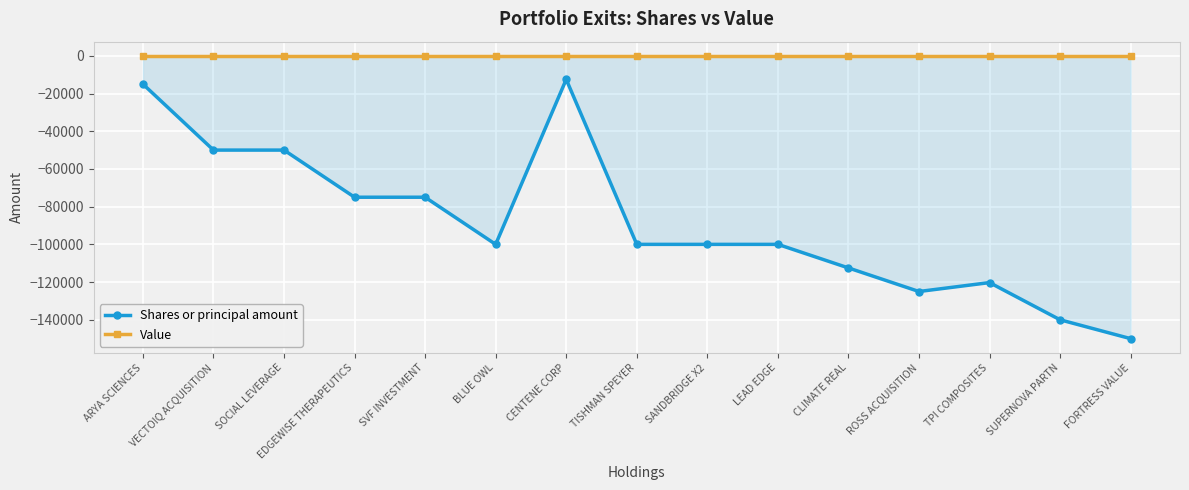

At which label is Shares or principal amount closest to -81250?

EDGEWISE THERAPEUTICS